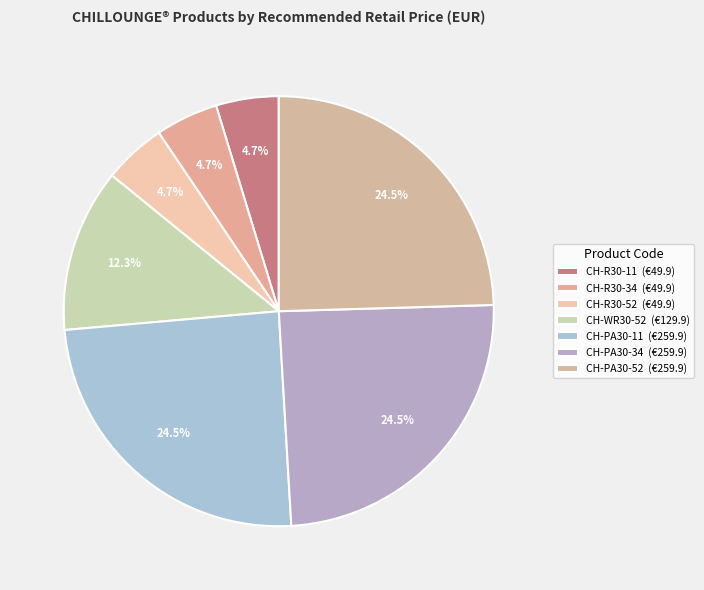

Is it true that CH-R30-11 is 5% of the pie?

True